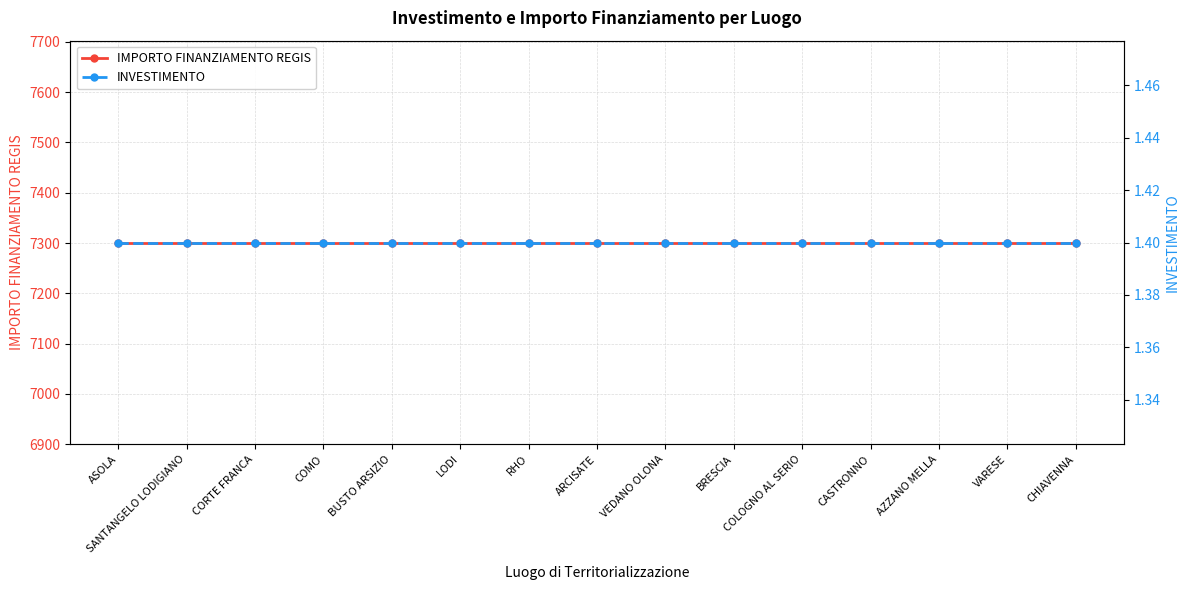

What is the approximate value of INVESTIMENTO at CHIAVENNA?

1.4